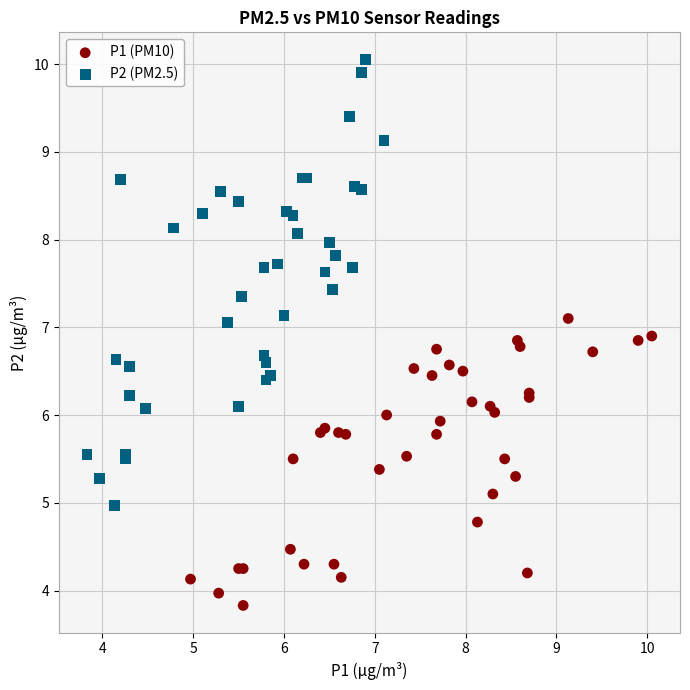

Which series has the widest spread of Y values?

P2 (PM2.5)